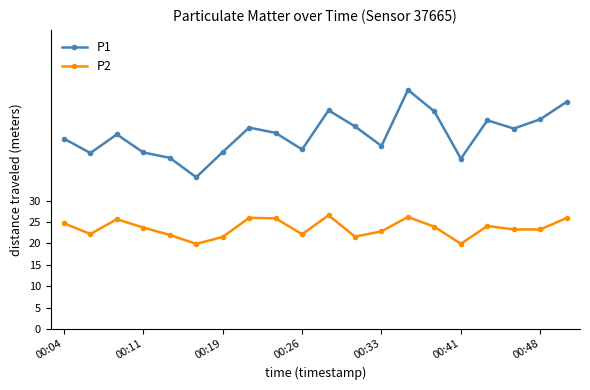

True or false: P1 and P2 cross at least once.

False